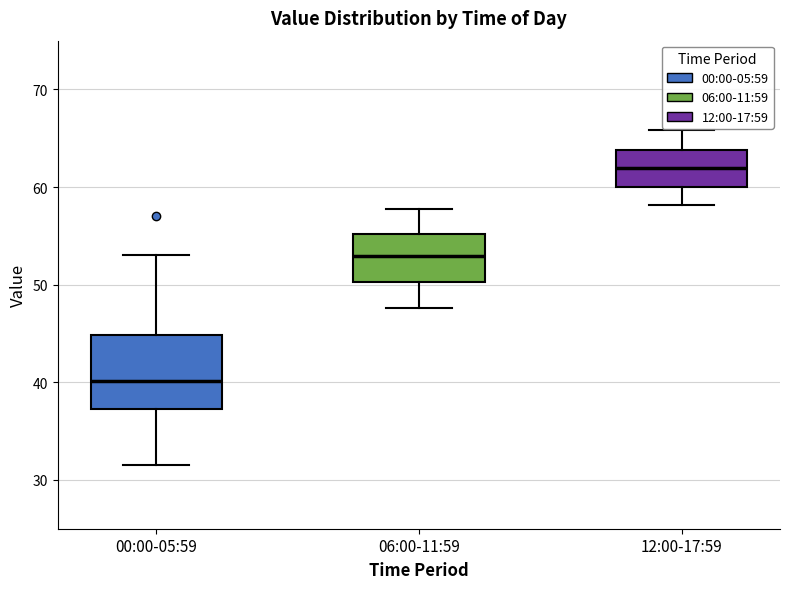

Reading left to right, read every box against the y-axis: the position of its median line, the range the box covers, and the ends of its whiskers. The values are not printed on the chart, so give them approximately, as read against the axis.

00:00-05:59: median 40, box 37 to 45, whiskers 32 to 53
06:00-11:59: median 53, box 50 to 55, whiskers 48 to 58
12:00-17:59: median 62, box 60 to 64, whiskers 58 to 66